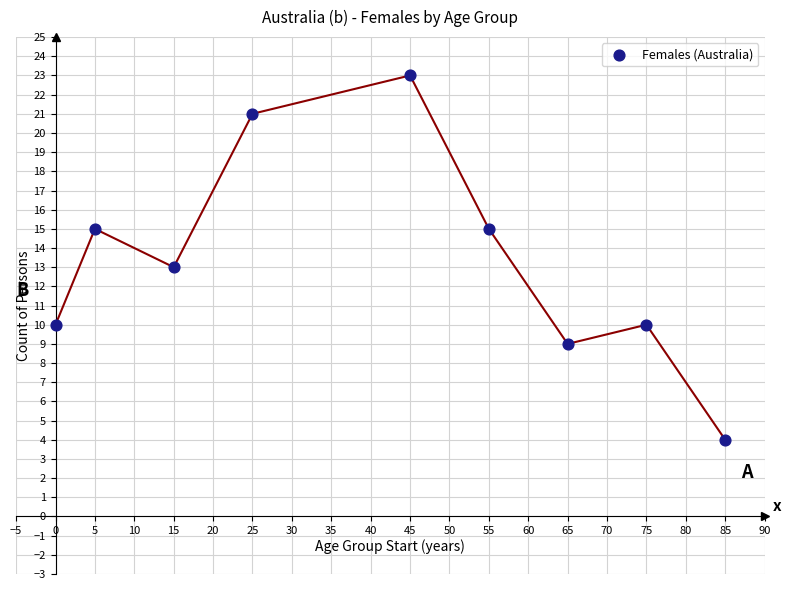

What is the average Y value?

13